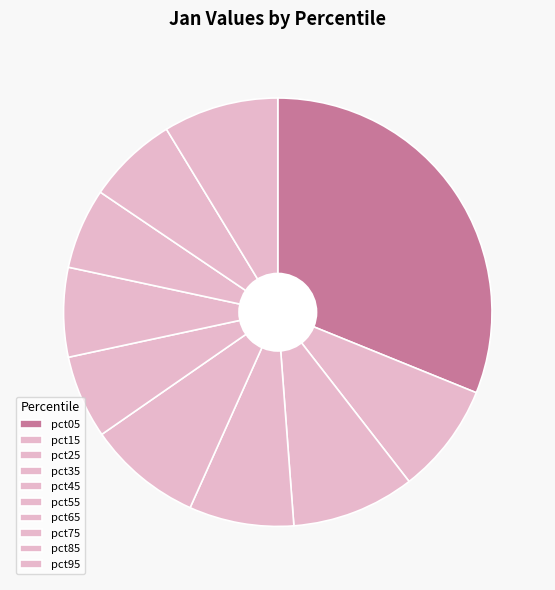

What is the smallest slice in the pie chart?

pct75